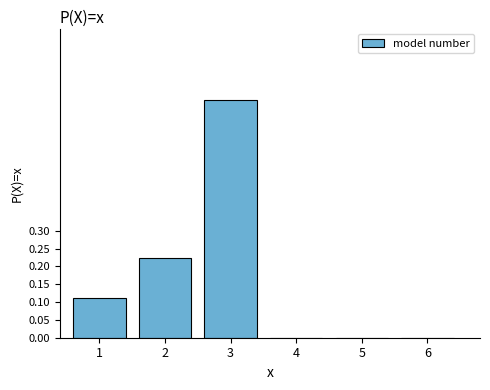

The chart shows a value of 0.0 at 1. True or false?

False